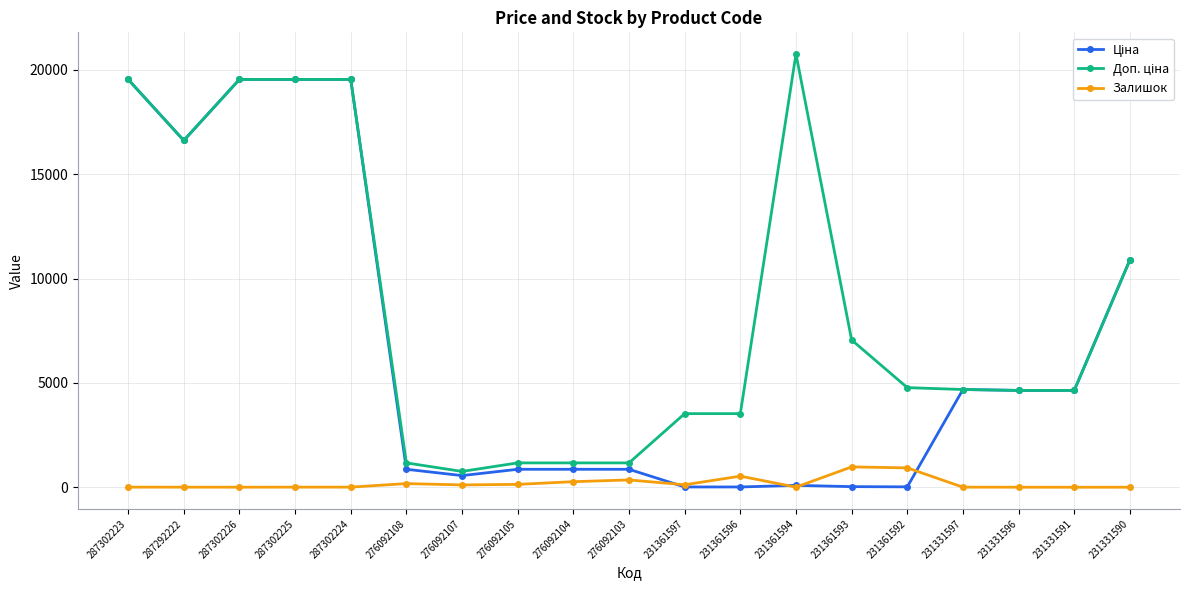

The value of Залишок at 231361596 is 534.0. True or false?

True